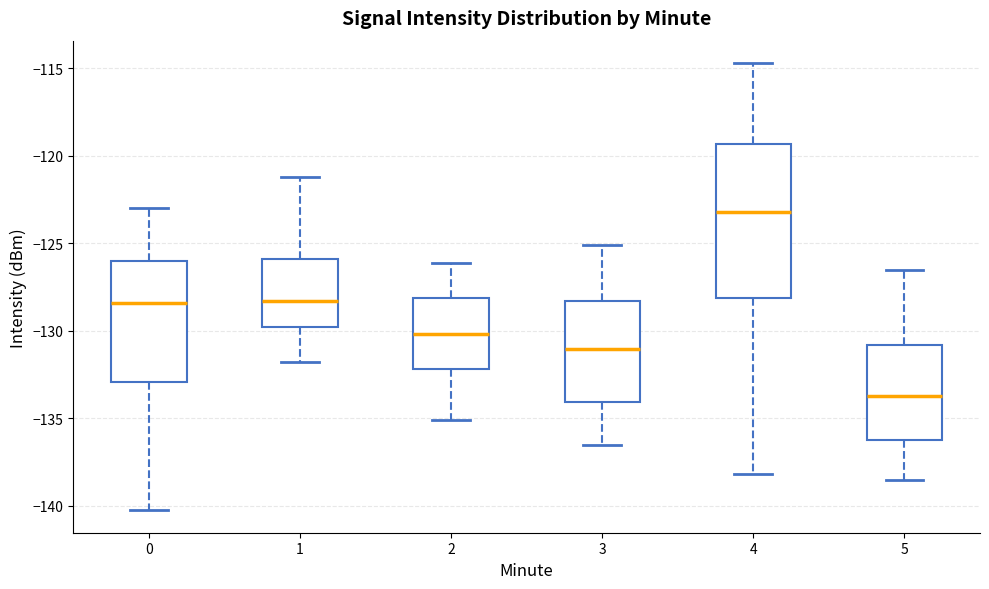

Reading left to right, read every box against the y-axis: the position of its median line, the range the box covers, and the ends of its whiskers. The values are not printed on the chart, so give them approximately, as read against the axis.

0: median -128.5, box -133.0 to -126.0, whiskers -140.5 to -123.0
1: median -128.5, box -130.0 to -126.0, whiskers -132.0 to -121.0
2: median -130.0, box -132.0 to -128.0, whiskers -135.0 to -126.0
3: median -131.0, box -134.0 to -128.5, whiskers -136.5 to -125.0
4: median -123.0, box -128.0 to -119.5, whiskers -138.0 to -114.5
5: median -133.5, box -136.0 to -131.0, whiskers -138.5 to -126.5